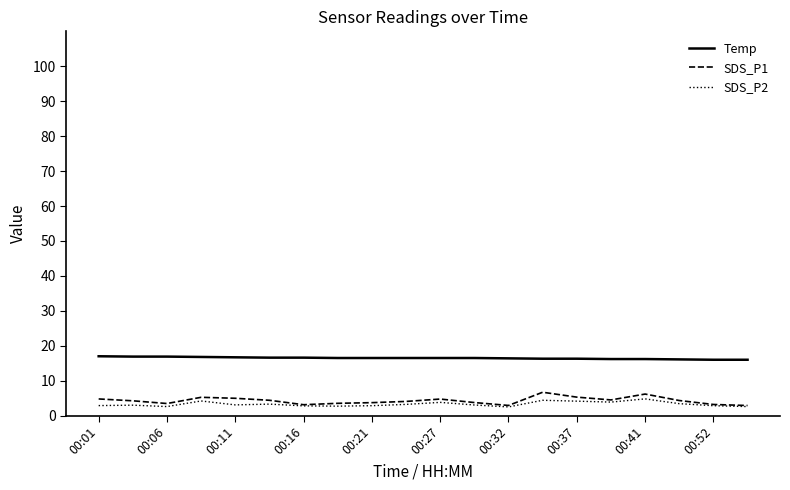

Which series has the largest range (max minus min)?

SDS_P1